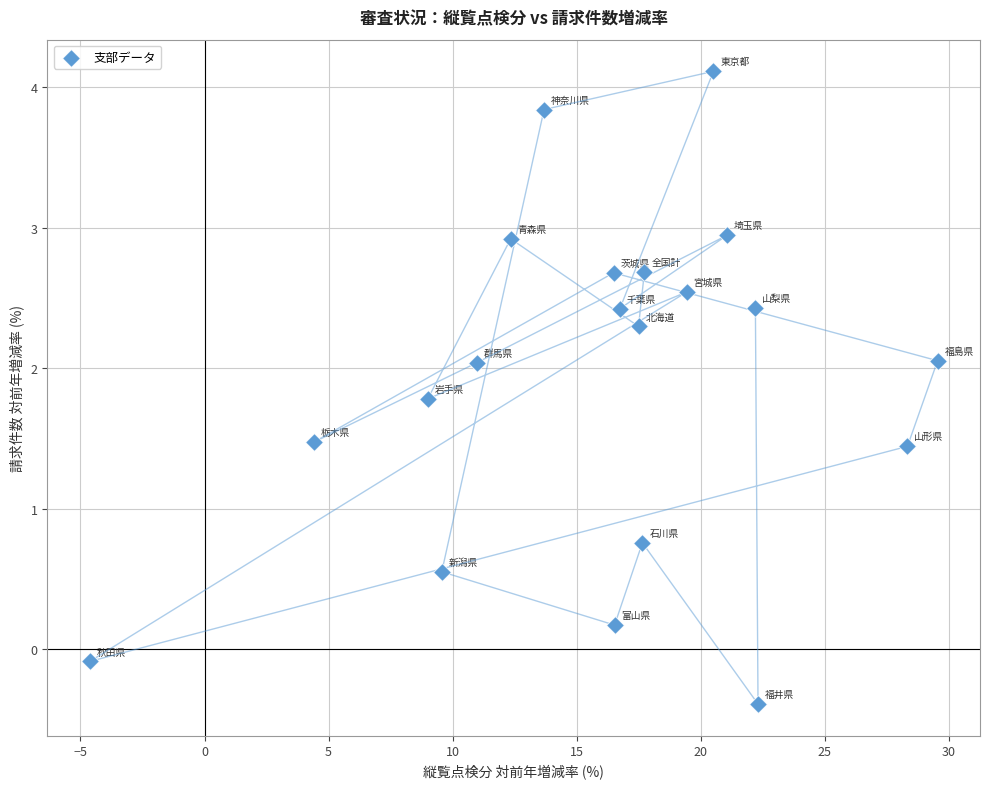

What Y value in the scatter plot is closest to 1?

0.8